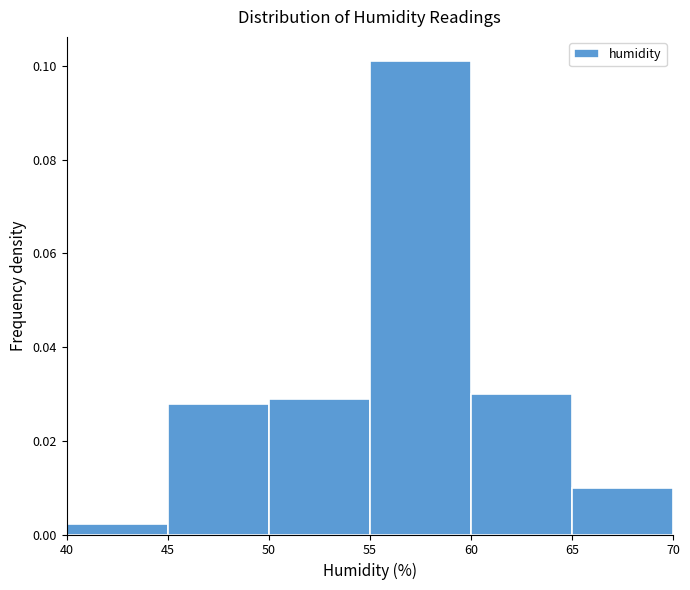

Which range on the x-axis has the tallest bar?

55 to 60